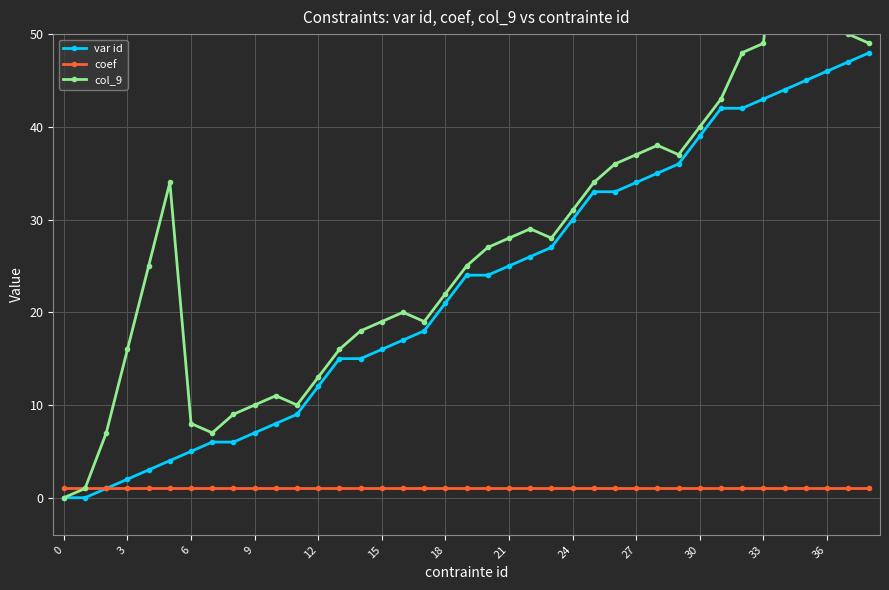

The col_9 series shows 62 at 28. True or false?

False